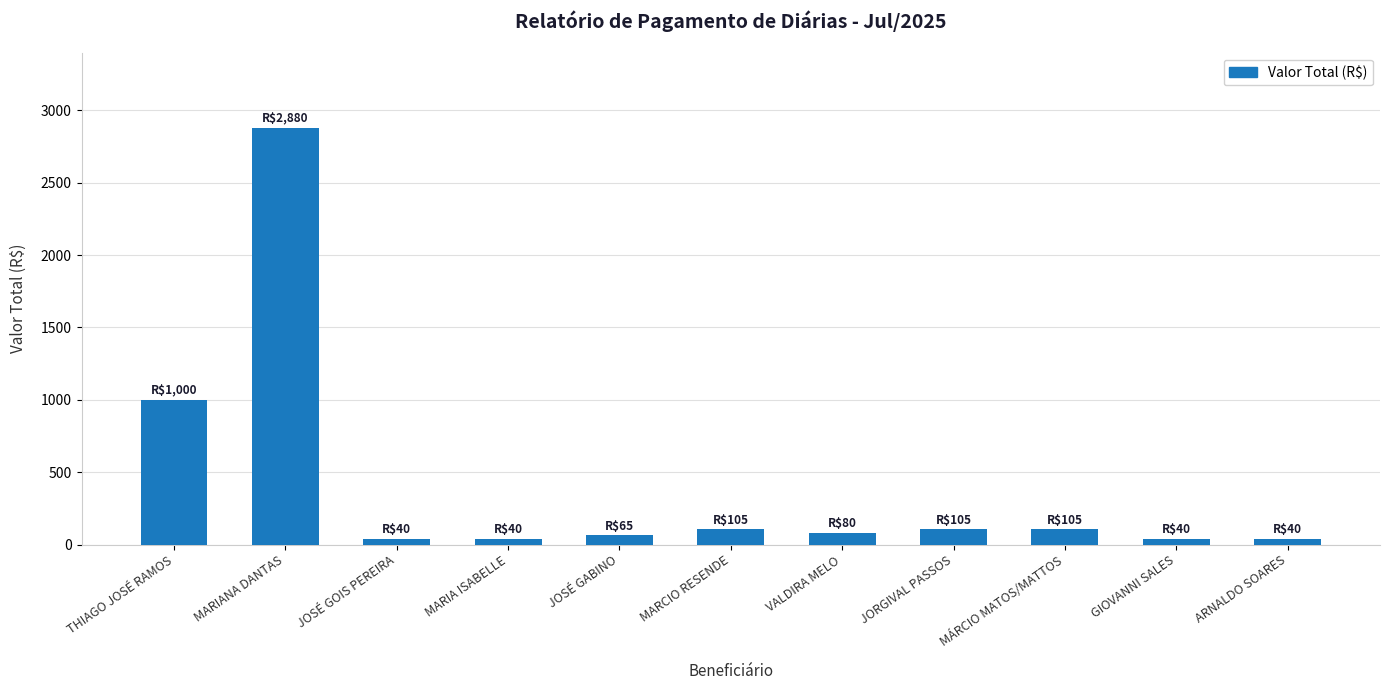

Reading left to right, what are all the values shown in this chart?

1000	2880	40	40	65	105	80	105	105	40	40